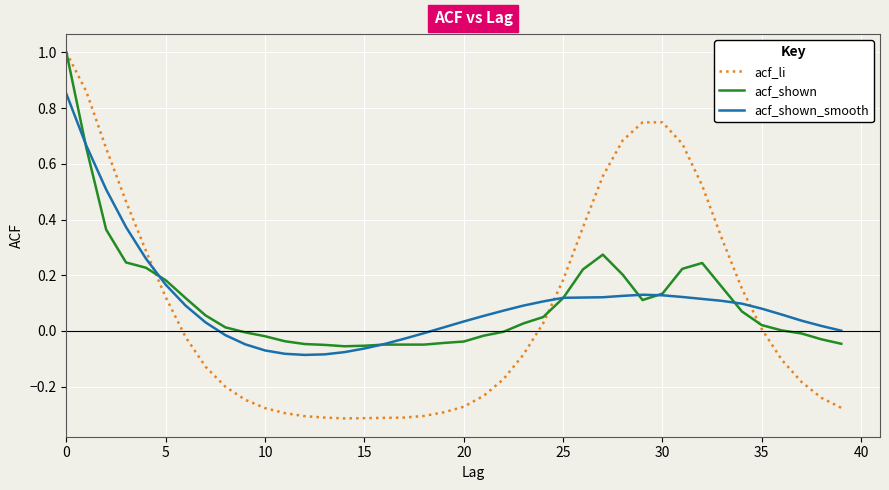

What is the sum of all acf_shown values?

4.1